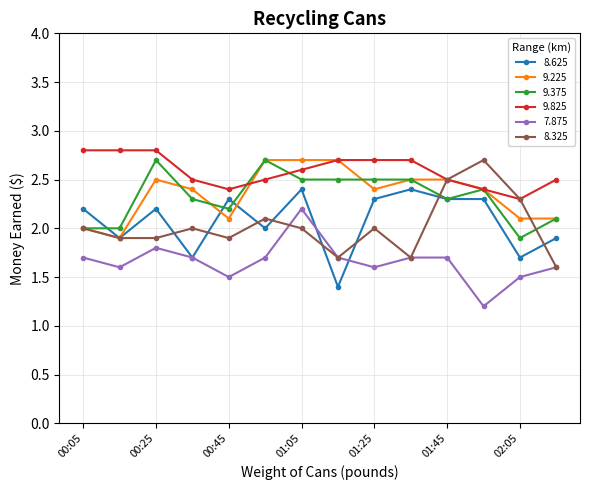

True or false: 9.225 and 7.875 intersect in this chart.

False